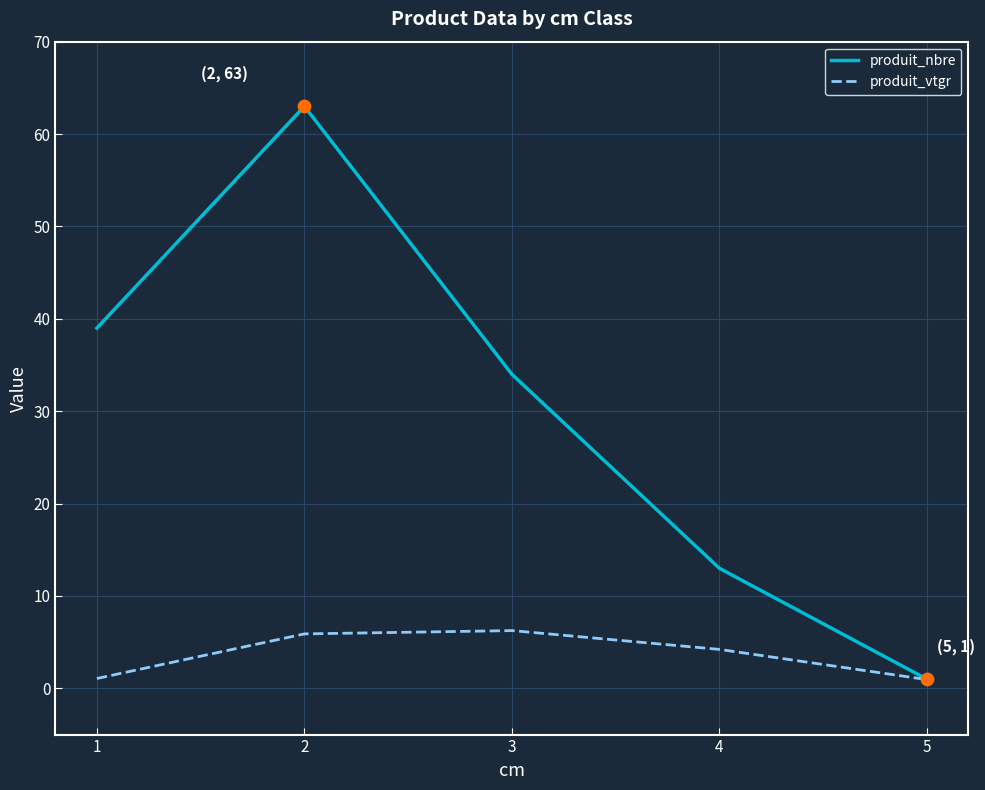

What is the total value across all series at 1?

40.1